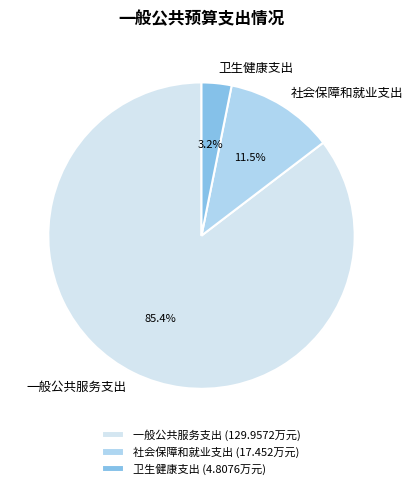

Which slice is the largest?

一般公共服务支出